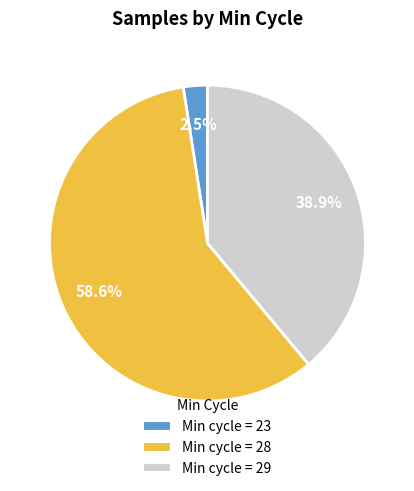

Do Min cycle = 28 and Min cycle = 29 together represent more than half of the pie?

Yes